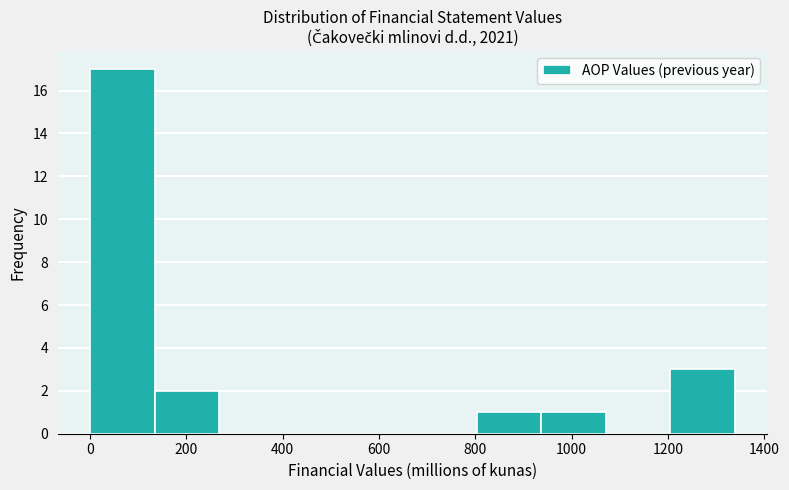

Reading left to right, list every bar in this chart as the range it spans on the x-axis followed by its height. Neither the bar edges nor the heights are printed on the chart, so give them approximately, as read against the axes.

0 to 140: 17
140 to 260: 2
260 to 400: 0
400 to 540: 0
540 to 660: 0
660 to 800: 0
800 to 940: 1
940 to 1080: 1
1080 to 1200: 0
1200 to 1340: 3